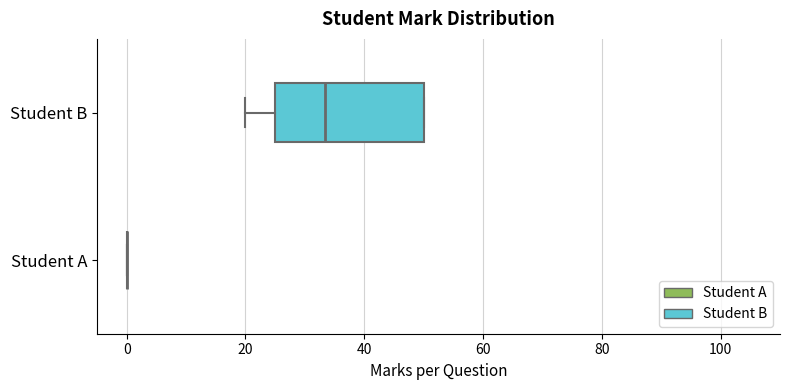

Comparing the boxes themselves (not the whiskers), which one is the widest?

Student B